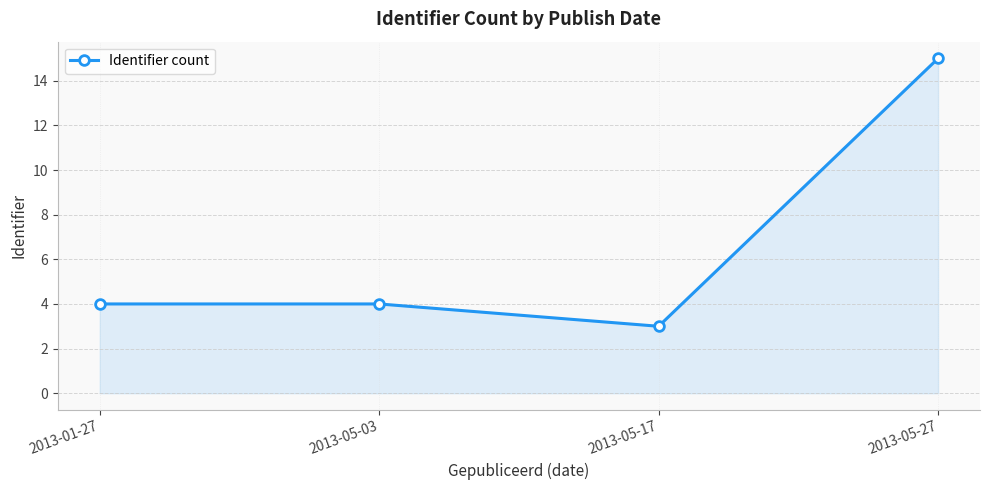

What is the ratio of the value at 2013-05-17 to the value at 2013-05-27?

0.2